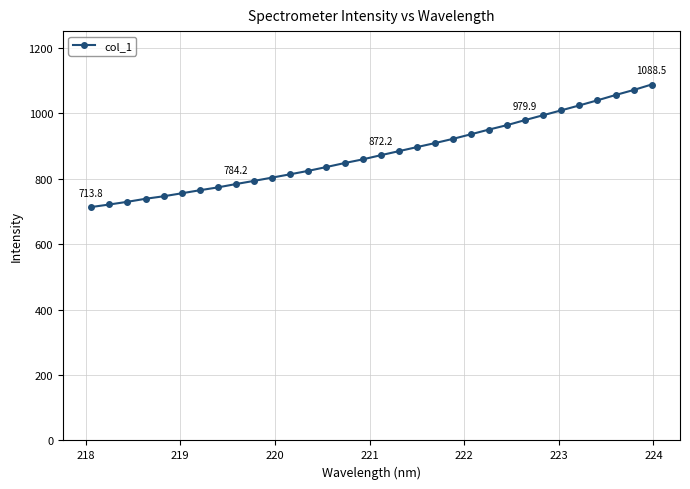

What is the value of the 29th point from the left?

1040.2